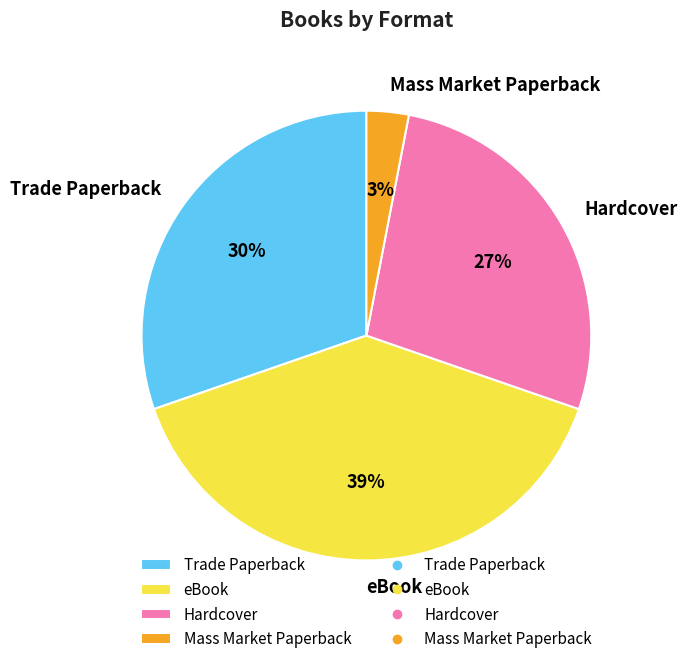

Between eBook and Mass Market Paperback, which is larger?

eBook